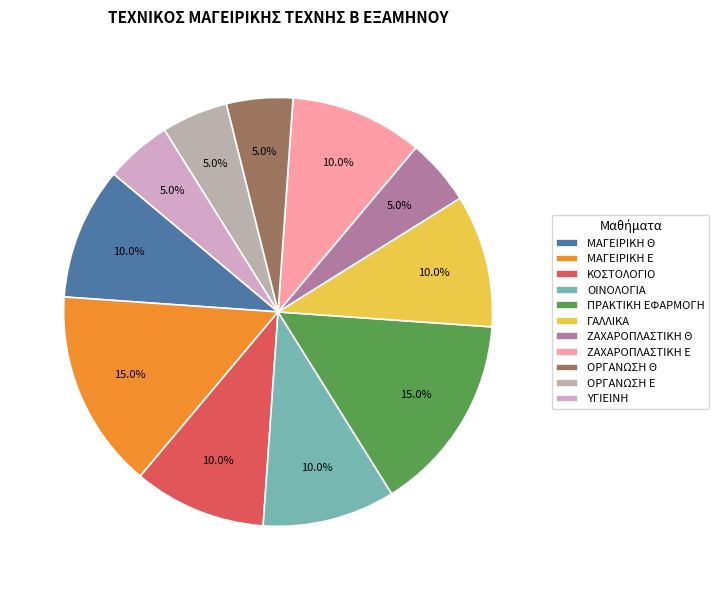

Which has a higher value, ΥΓΙΕΙΝΗ or ΜΑΓΕΙΡΙΚΗ Θ?

ΜΑΓΕΙΡΙΚΗ Θ